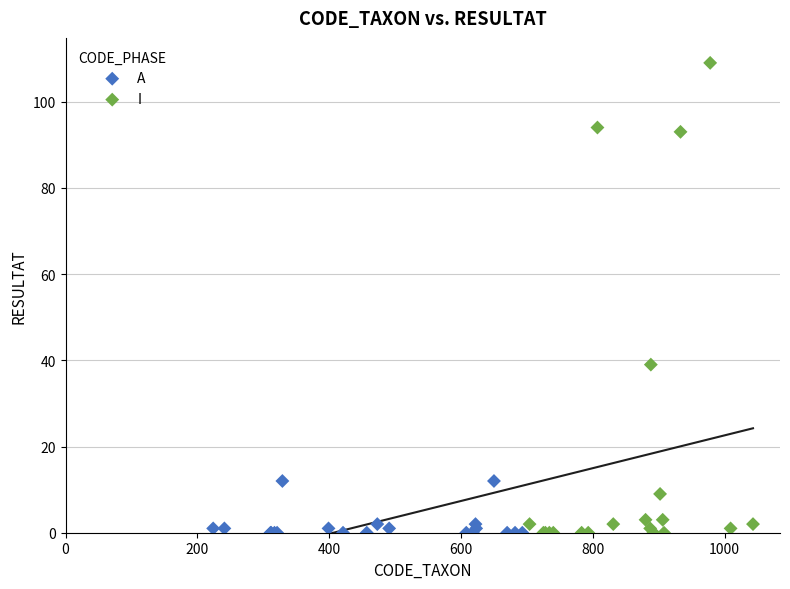

Which series has the largest Y range (max minus min)?

I